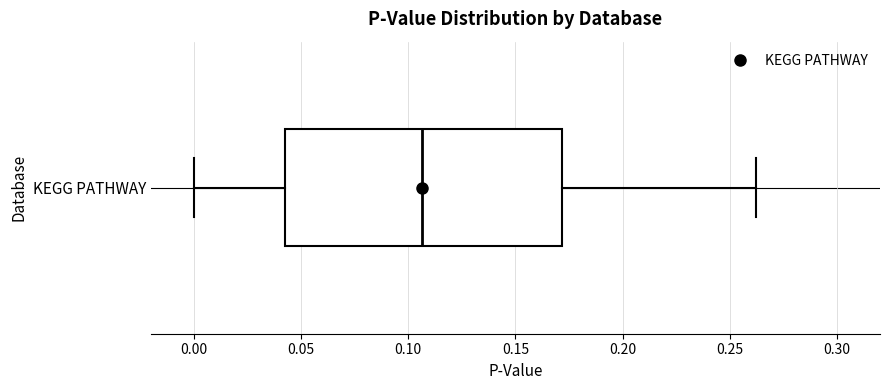

Transcribe this box plot: give where the median line is, the range the box spans, and where the two whiskers end, as read against the x-axis. The values are not printed on the chart, so give them approximately, as read against the axis.

median 0.105, box 0.045 to 0.170, whiskers 0.000 to 0.260